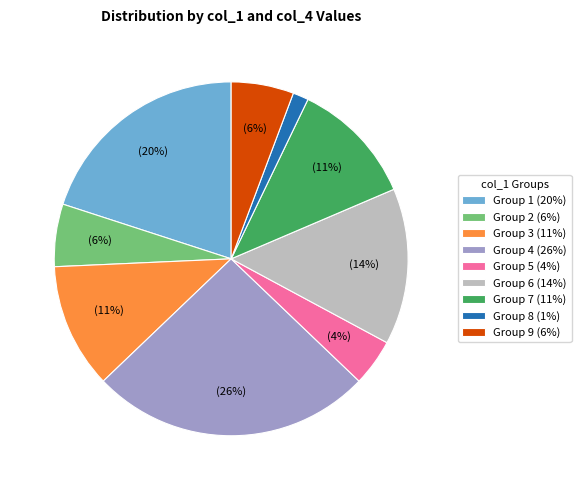

Is the sum of Group 3 (11%) and Group 6 (14%) greater than half?

No